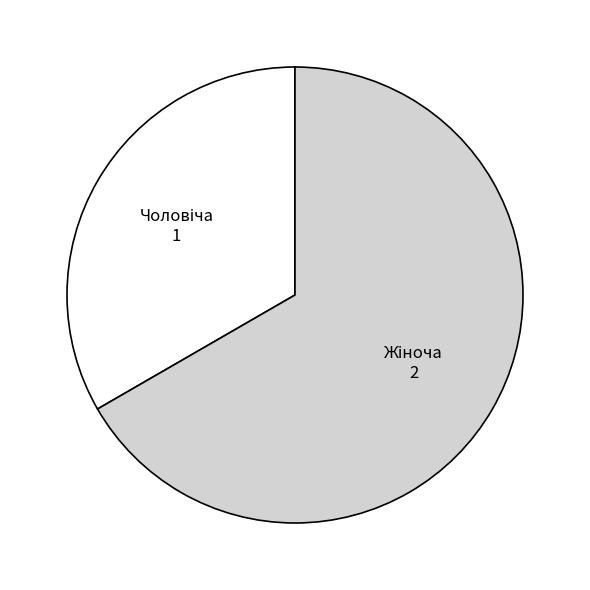

Is there any slice that represents more than half of the pie?

Yes